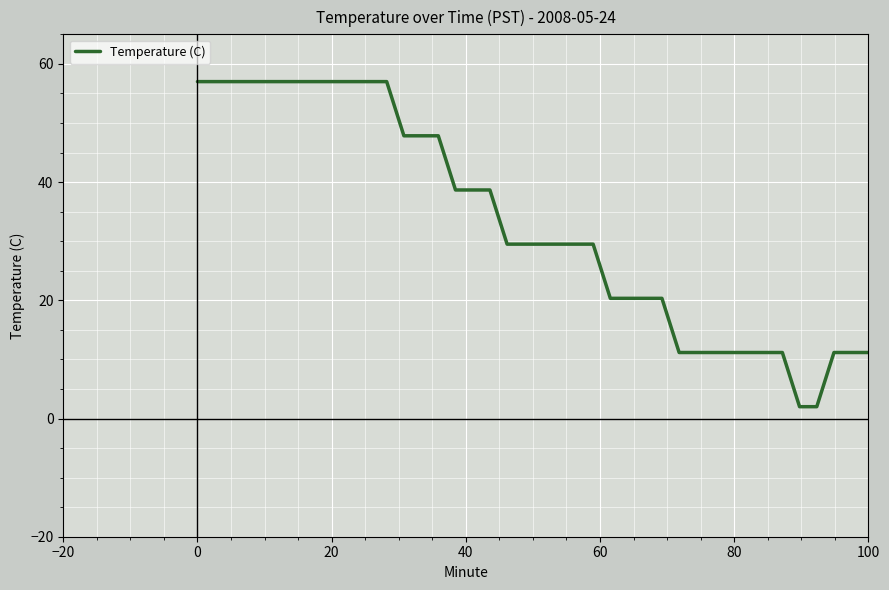

How many lines are shown in the chart?

1